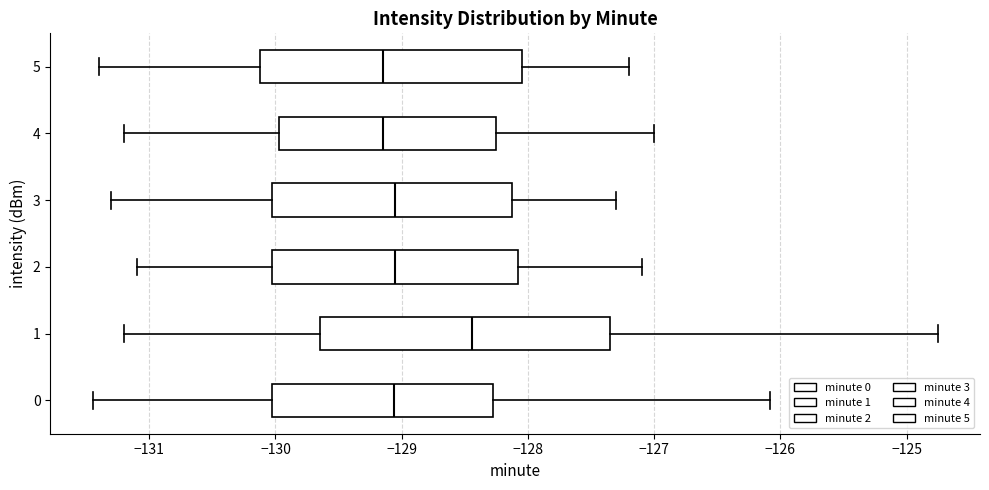

Reading bottom to top, read every box against the x-axis: the position of its median line, the range the box covers, and the ends of its whiskers. The values are not printed on the chart, so give them approximately, as read against the axis.

0: median -129.1, box -130.0 to -128.3, whiskers -131.4 to -126.1
1: median -128.4, box -129.6 to -127.3, whiskers -131.2 to -124.8
2: median -129.0, box -130.0 to -128.1, whiskers -131.1 to -127.1
3: median -129.0, box -130.0 to -128.1, whiskers -131.3 to -127.3
4: median -129.1, box -130.0 to -128.2, whiskers -131.2 to -127.0
5: median -129.1, box -130.1 to -128.0, whiskers -131.4 to -127.2